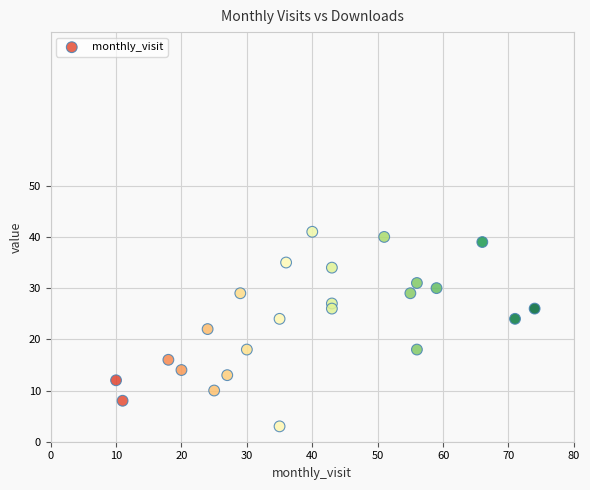

List the coordinates of all points as (X, Y) pairs, reading left to right.

(10, 12)  (11, 8)  (18, 16)  (20, 14)  (24, 22)  (25, 10)  (27, 13)  (29, 29)  (30, 18)  (35, 24)  (35, 3)  (36, 35)  (40, 41)  (43, 34)  (43, 27)  (43, 26)  (51, 40)  (55, 29)  (56, 31)  (56, 18)  (59, 30)  (66, 39)  (71, 24)  (74, 26)